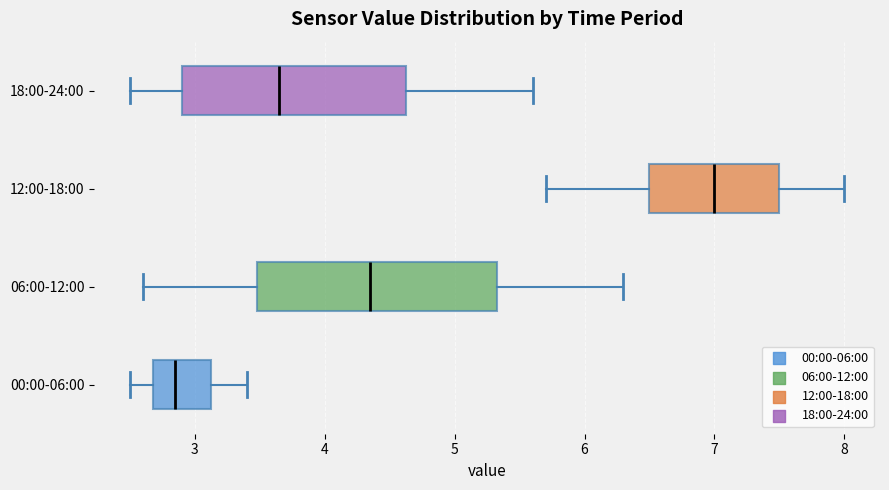

Reading bottom to top, transcribe this box plot: for each box, give where its median line is, the range the box spans, and where its two whiskers end, as read against the x-axis. The values are not printed on the chart, so give them approximately, as read against the axis.

00:00-06:00: median 2.9, box 2.7 to 3.1, whiskers 2.5 to 3.4
06:00-12:00: median 4.4, box 3.5 to 5.3, whiskers 2.6 to 6.3
12:00-18:00: median 7.0, box 6.5 to 7.5, whiskers 5.7 to 8.0
18:00-24:00: median 3.7, box 2.9 to 4.6, whiskers 2.5 to 5.6